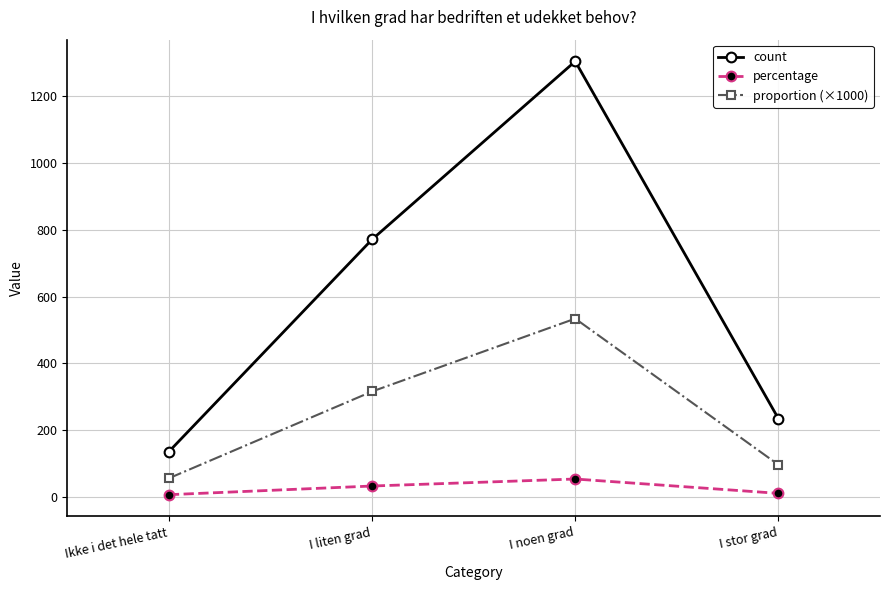

What is the label of the 2nd point from the left?

I liten grad